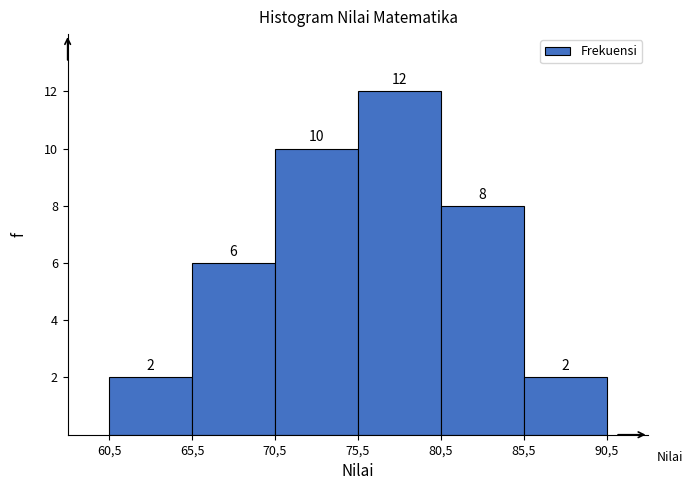

Reading right to left, what are all the values shown in this chart?

85,5=2	80,5=8	75,5=12	70,5=10	65,5=6	60,5=2